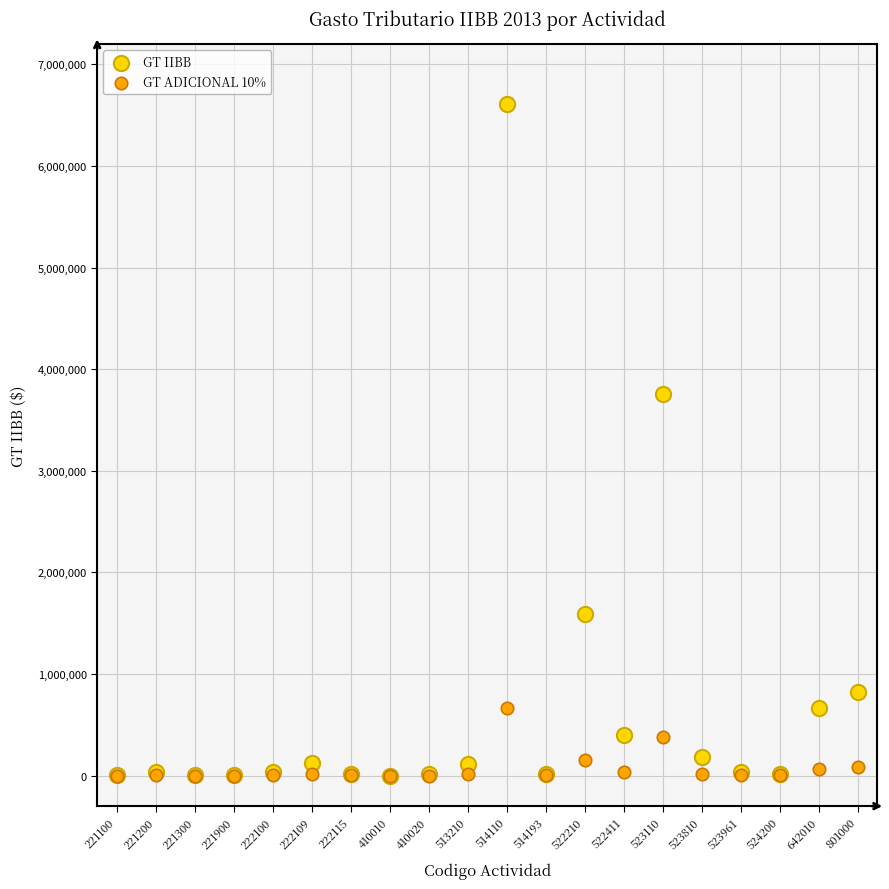

In the GT IIBB series, what Y value is closest to 3307280?

3758192.1